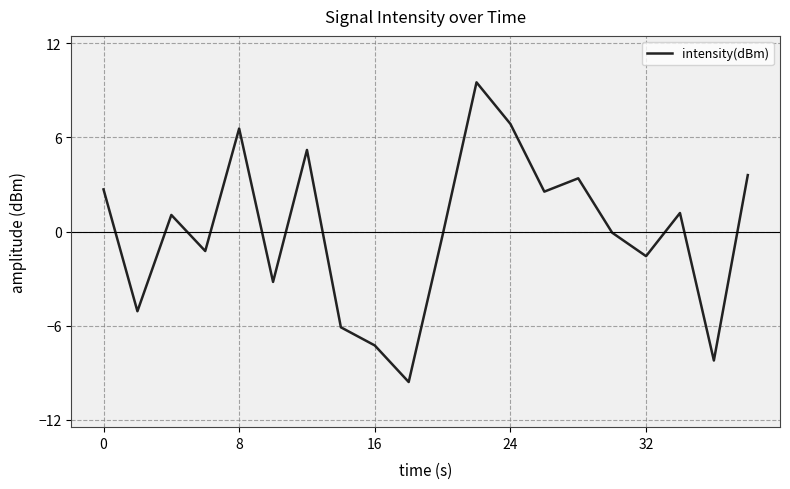

What is the minimum value shown in the chart?

-9.6